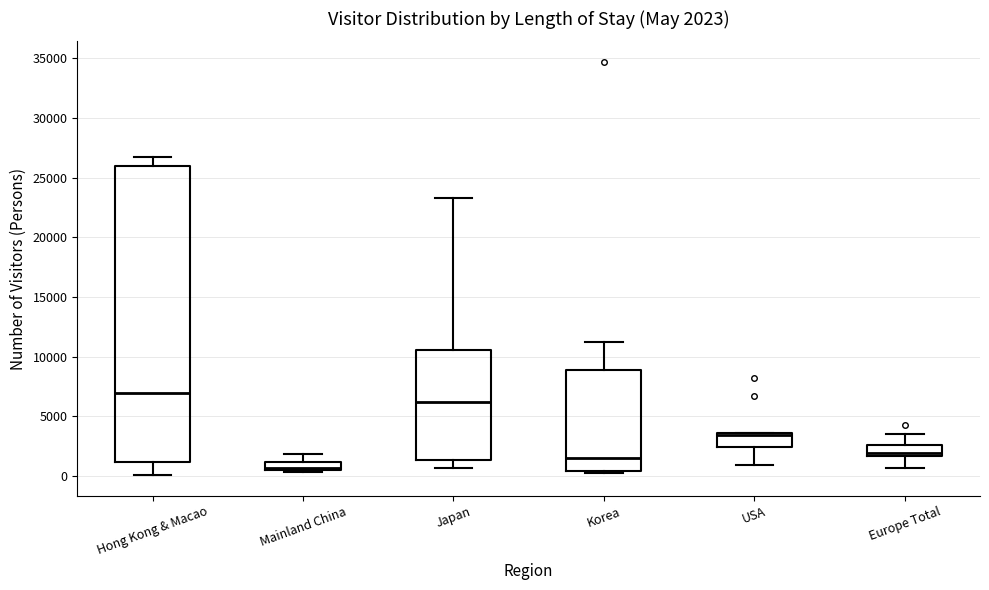

Which box is the tallest, from its lower edge to its upper edge?

Hong Kong & Macao